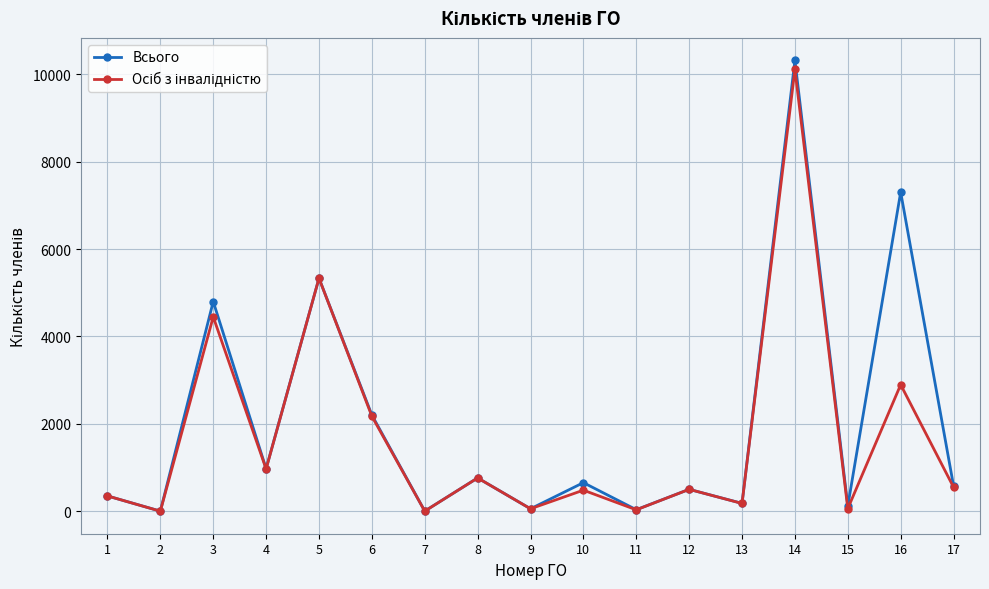

What is the maximum value shown in the chart?

10320